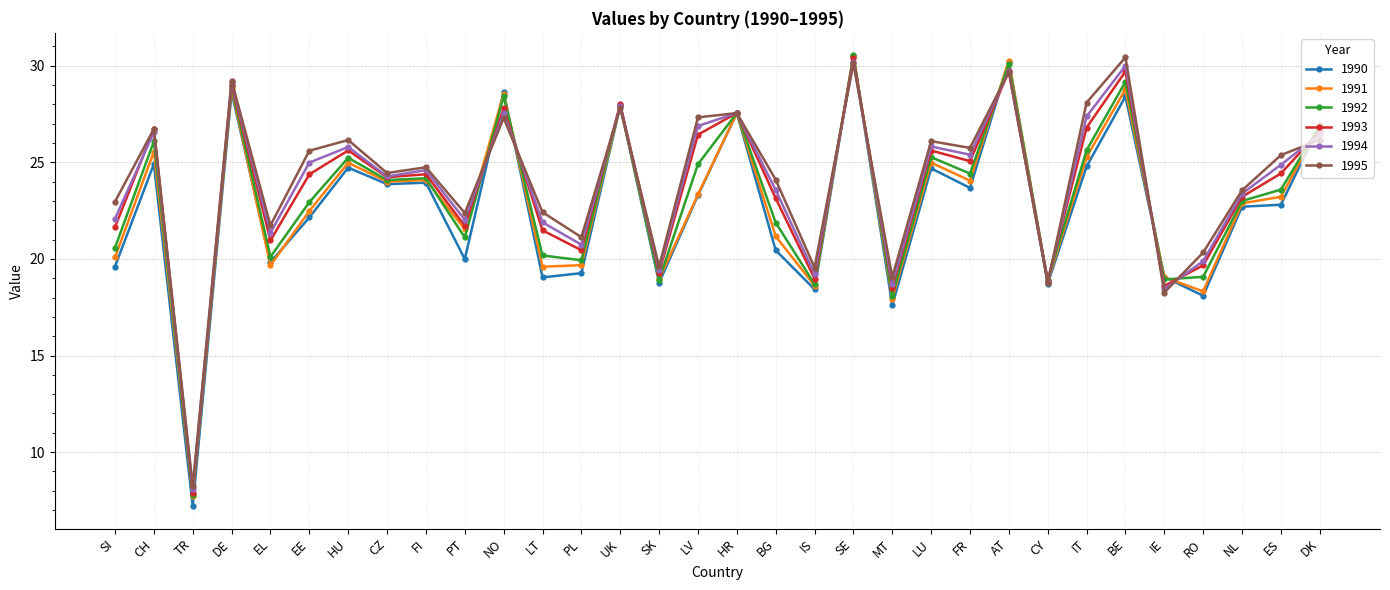

What is the greatest value displayed?

30.5